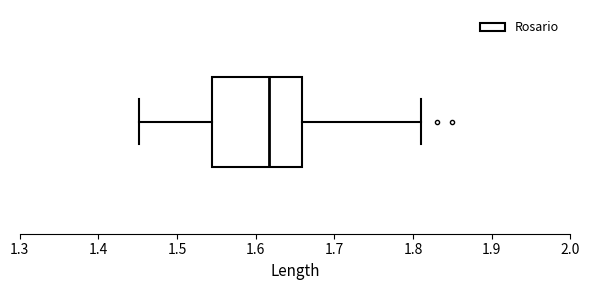

Where does the median line of the box sit on the x-axis? The values are not printed on the chart, so give them approximately, as read against the axis.

1.62